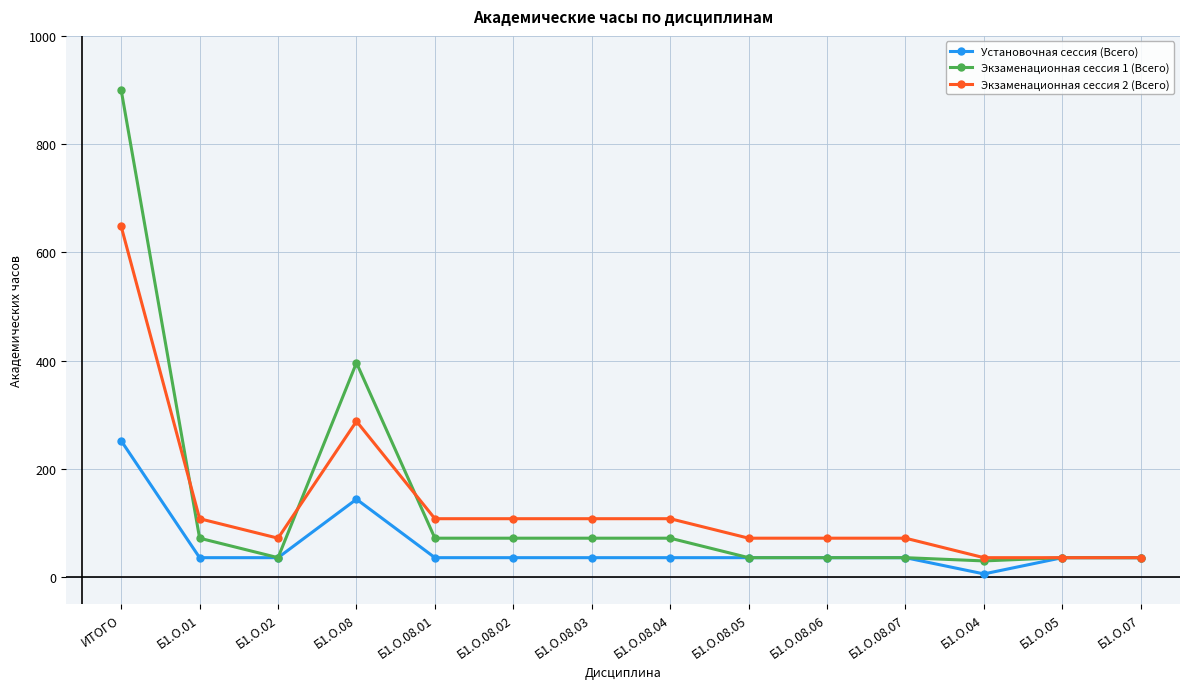

The value of Экзаменационная сессия 2 (Всего) at Б1.О.07 is 36. True or false?

True